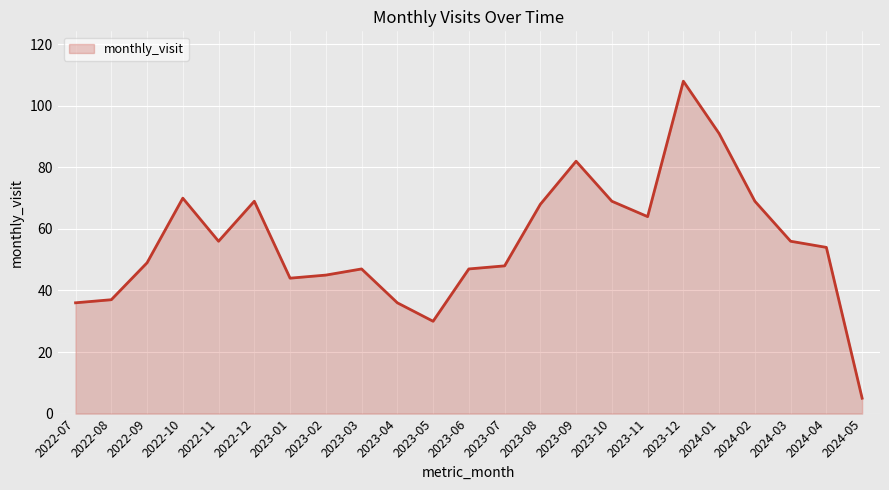

At which label does the data first exceed 54?

2022-10